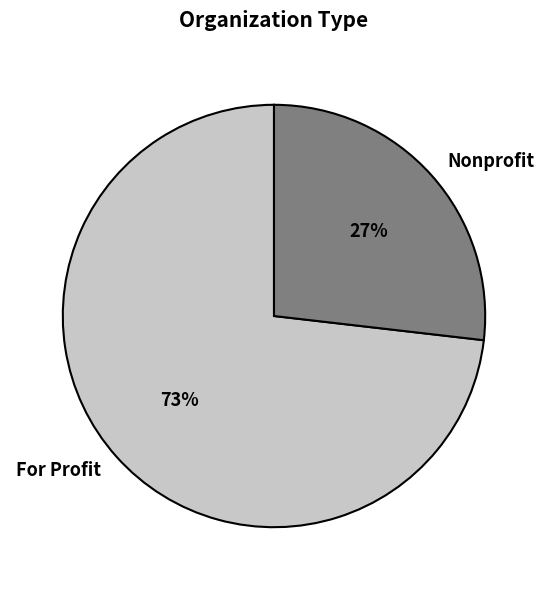

What percentage is the For Profit slice, to the nearest percent?

73%